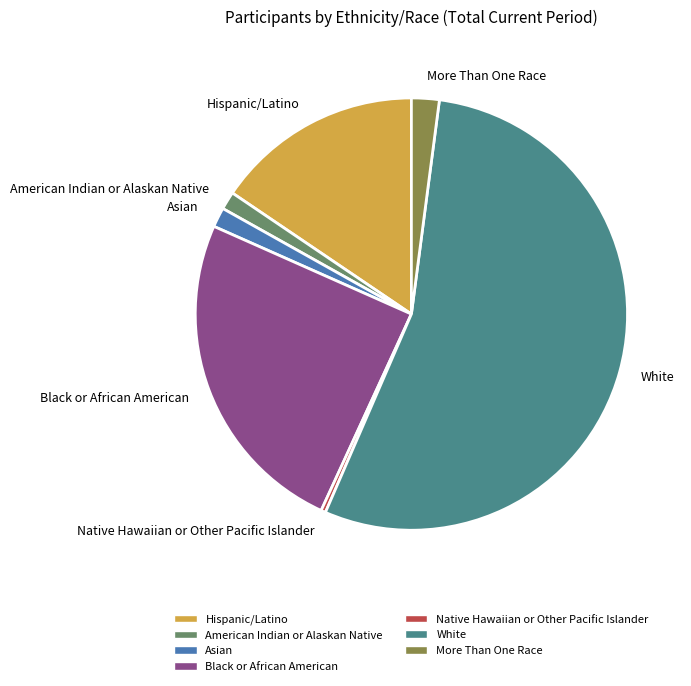

Does White account for over 50% of the chart?

Yes